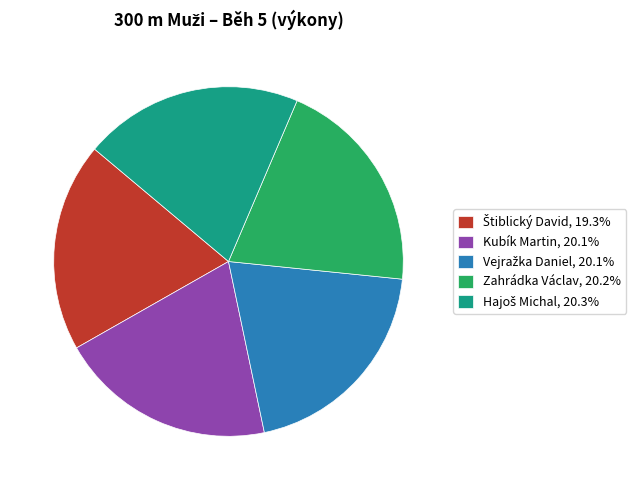

Is there any slice that represents more than half of the pie?

No